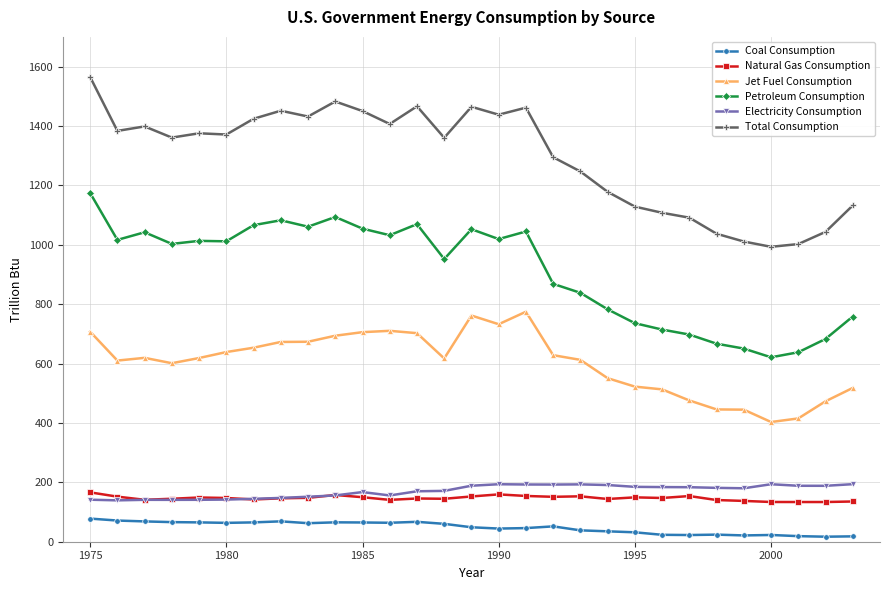

Count the number of data series in this chart.

6